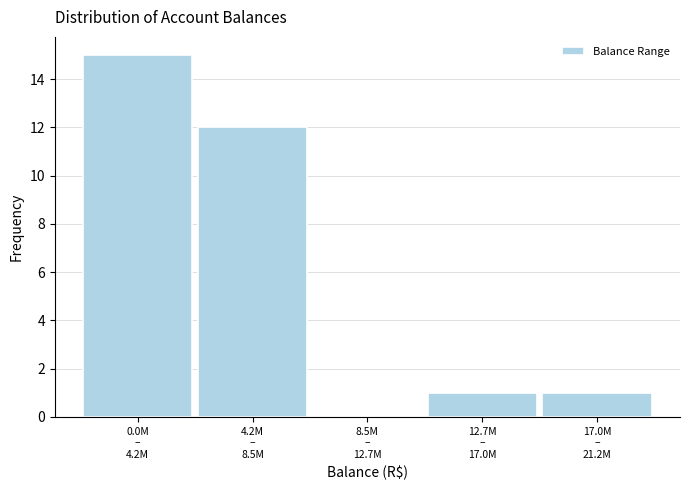

What is the greatest value displayed?

15